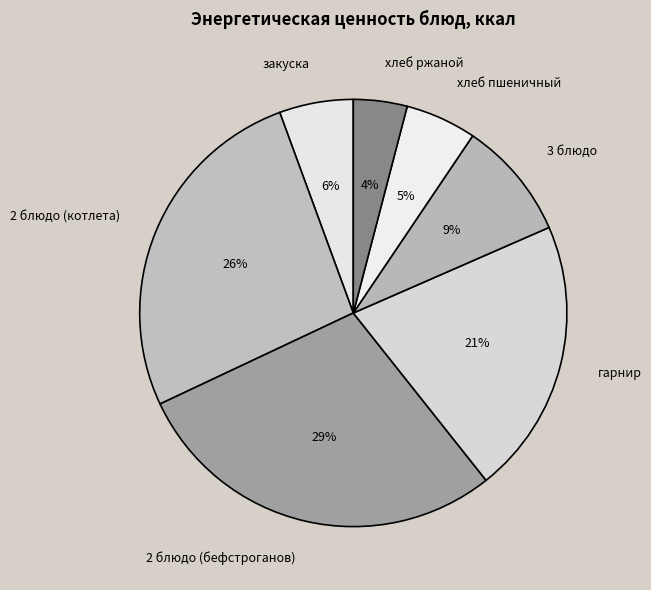

What percentage is the 2 блюдо (бефстроганов) slice, to the nearest percent?

29%